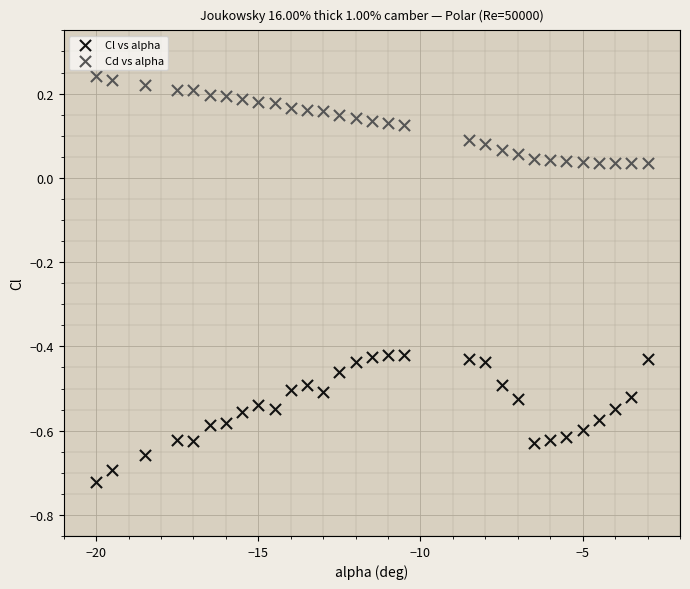

Which series has the widest spread of Y values?

Cl vs alpha